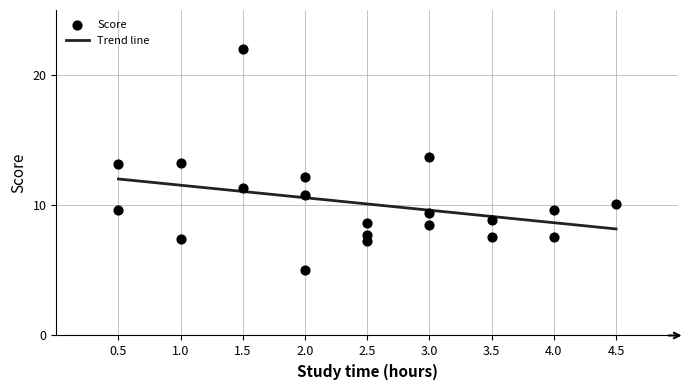

What is the range of X values (max minus min)?

4.0